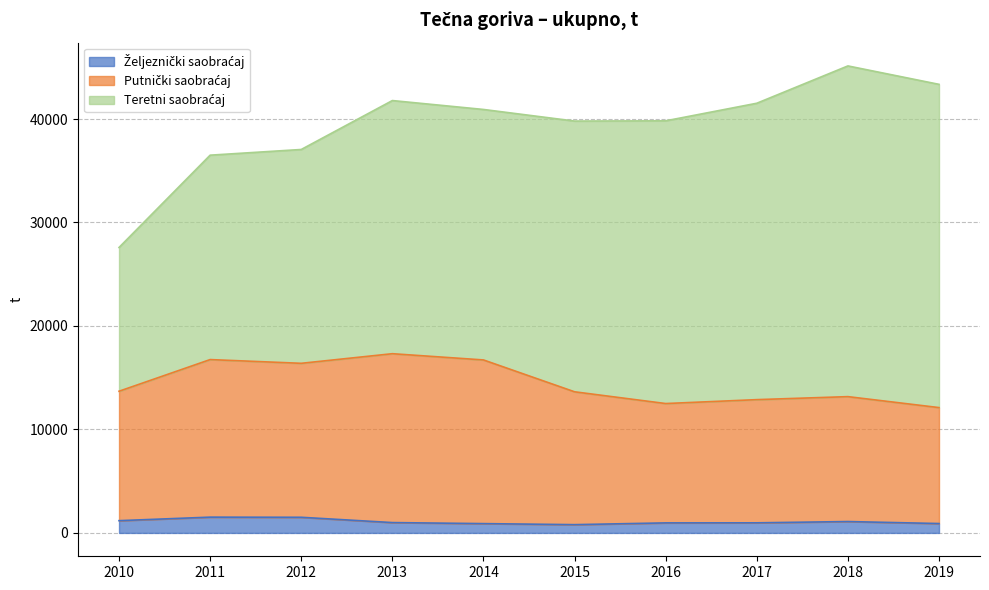

Does the chart have visible grid lines?

Yes